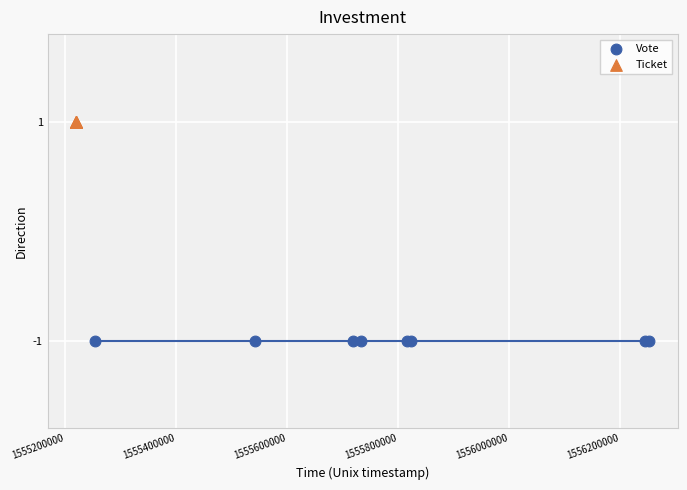

Which series reaches the maximum Y coordinate?

Ticket